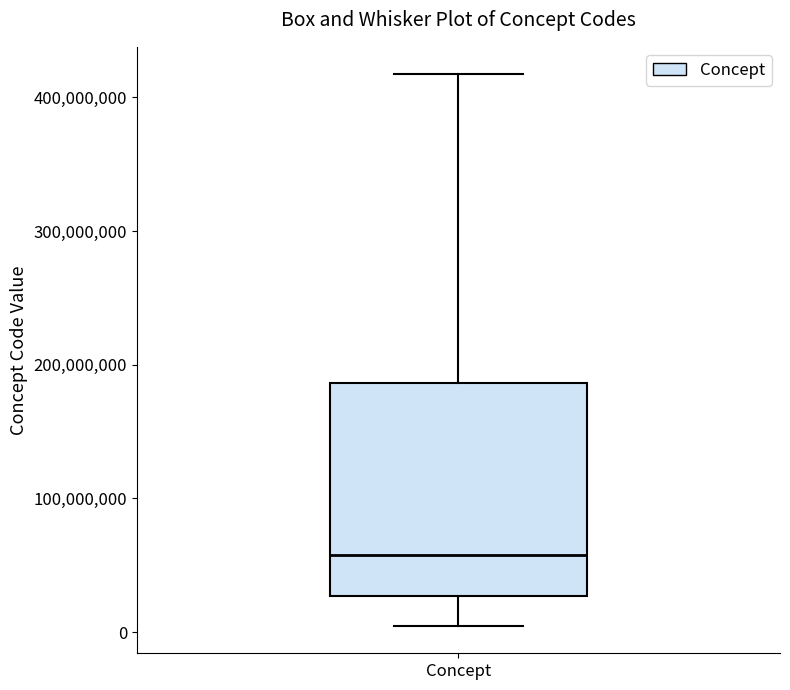

Where does the lower whisker of the box for Concept end on the y-axis? The values are not printed on the chart, so give them approximately, as read against the axis.

0